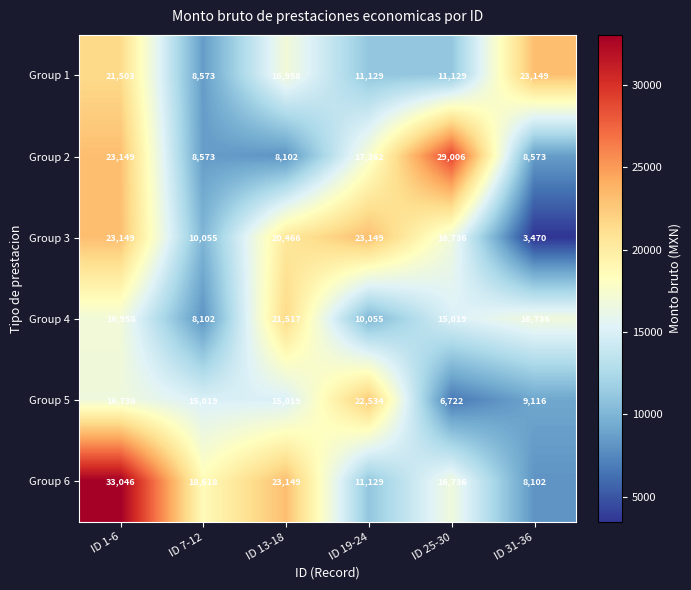

What is the smallest value displayed?

3470